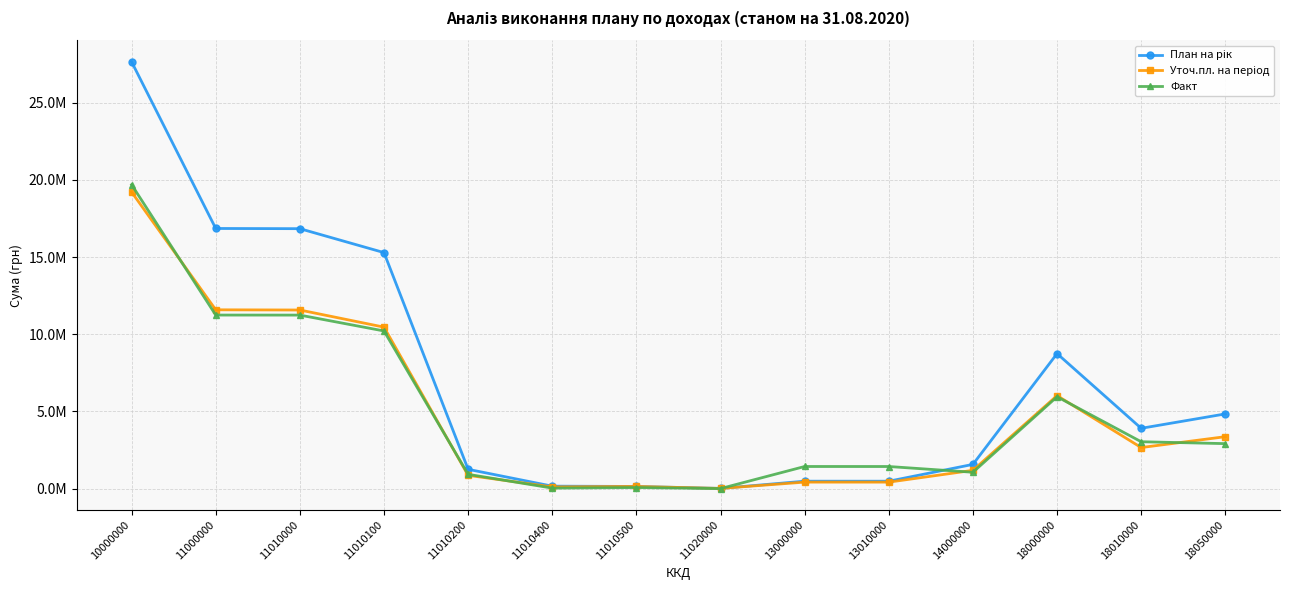

What is the average value of the Факт series?

4946824.7